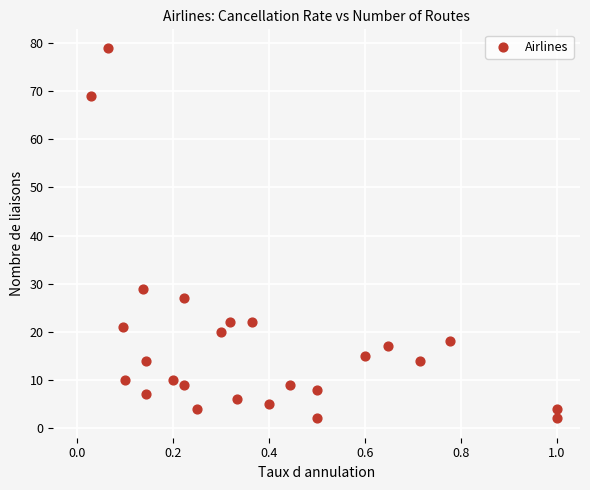

What Y value in the scatter plot is closest to 40?

29